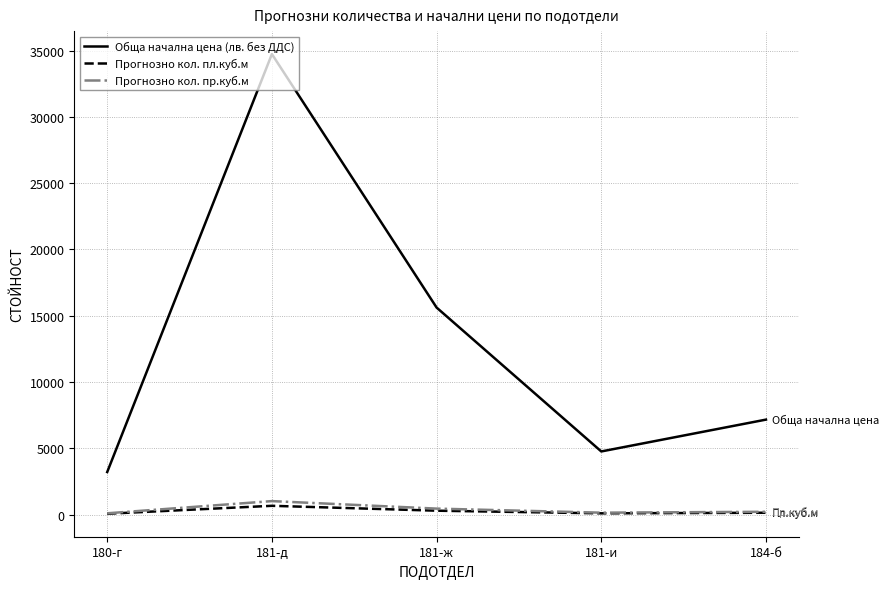

True or false: Прогнозно кол. пр.куб.м has more than 0 points higher than both neighbors.

True